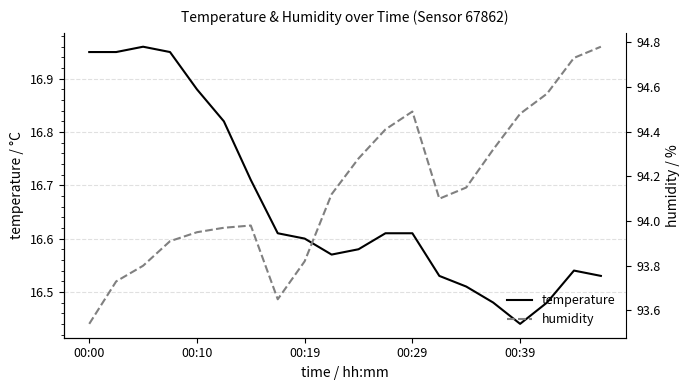

Reading left to right, what are all the values shown in this chart?

temperature: 16.9	16.9	17.0	16.9	16.9	16.8	16.7	16.6	16.6	16.6	16.6	16.6	16.6	16.5	16.5	16.5	16.4	16.5	16.5	16.5
humidity: 93.5	93.7	93.8	93.9	94.0	94.0	94.0	93.7	93.8	94.1	94.3	94.4	94.5	94.1	94.2	94.3	94.5	94.6	94.7	94.8